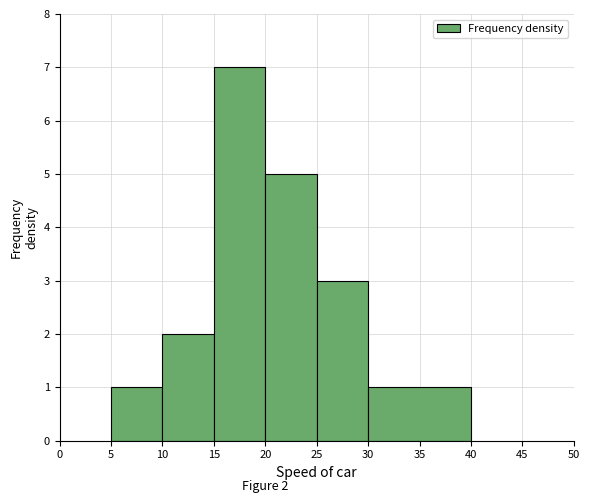

Which range on the x-axis has the tallest bar?

15 to 20